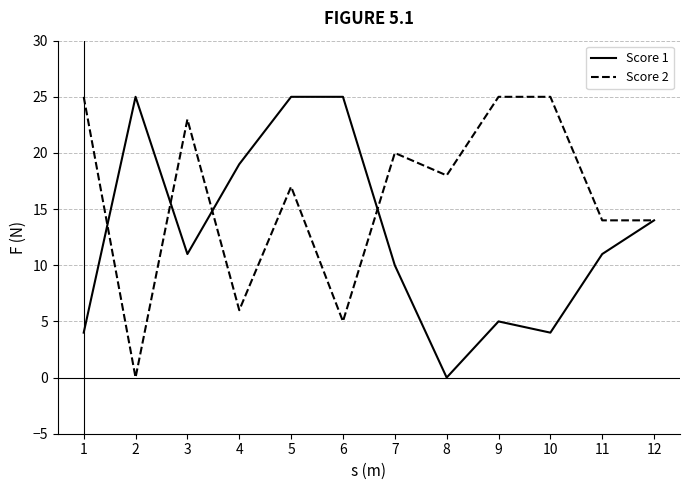

What is the maximum value shown in the chart?

25